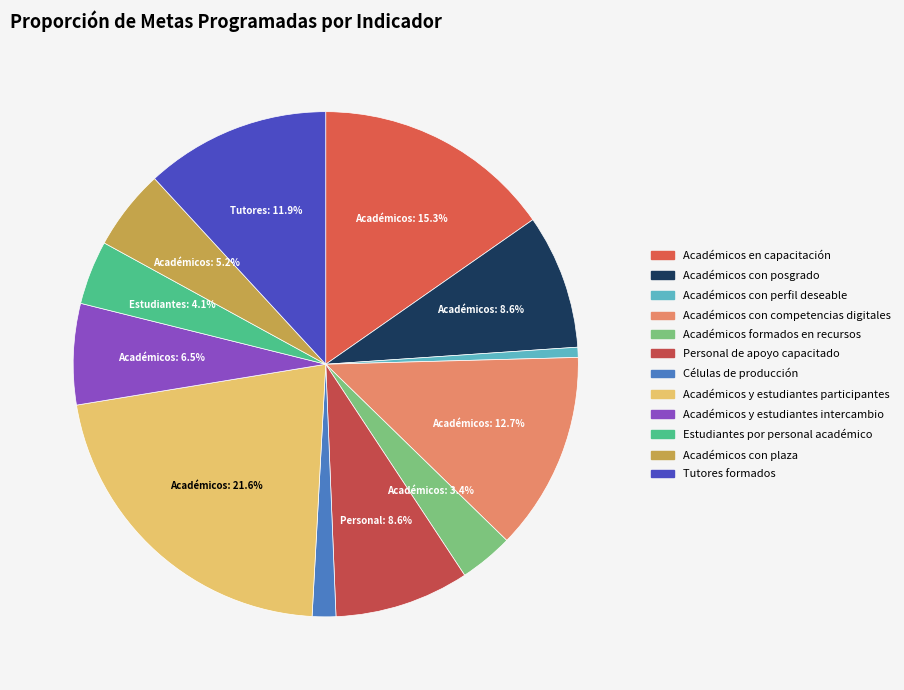

To the nearest percent, what is the difference between the largest and smallest slice percentages?

21%